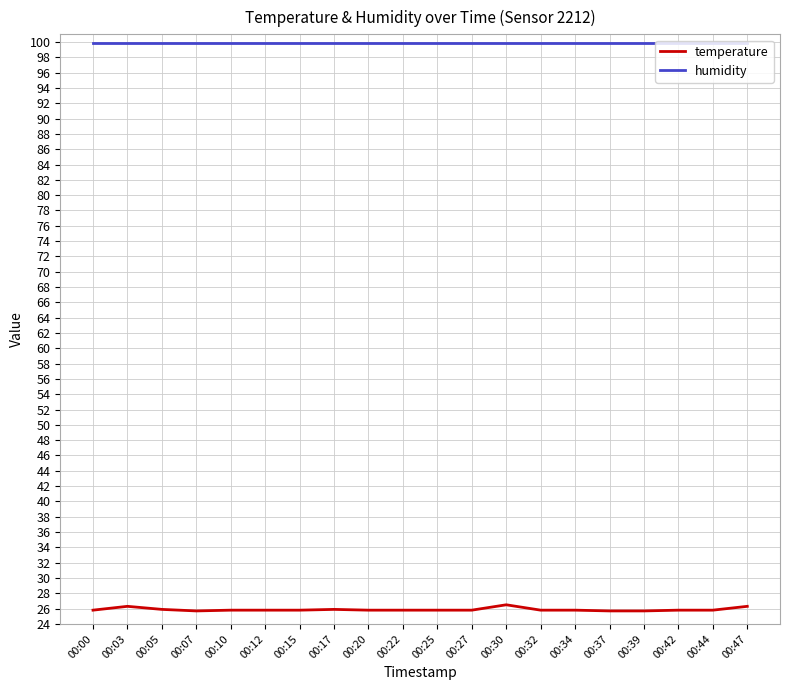

What is the total value across all series at 00:22?

125.7